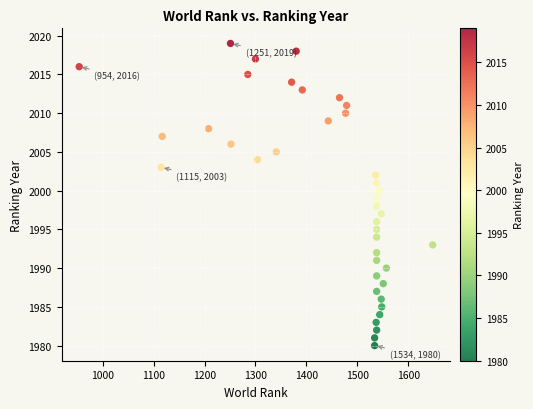

What is the range of X values (max minus min)?

694